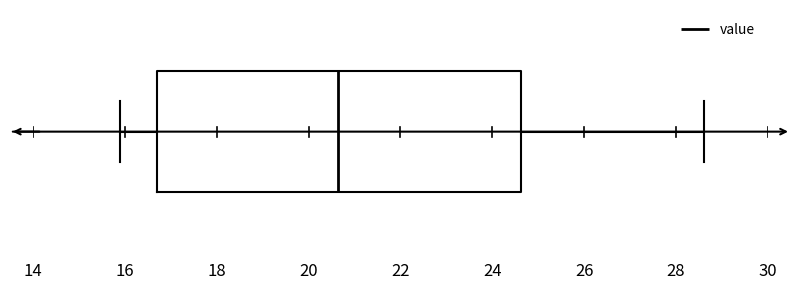

Read this box plot against the x-axis: the position of the median line, the range covered by the box, and the ends of both whiskers. The values are not printed on the chart, so give them approximately, as read against the axis.

median 20.6, box 16.8 to 24.6, whiskers 16.0 to 28.6